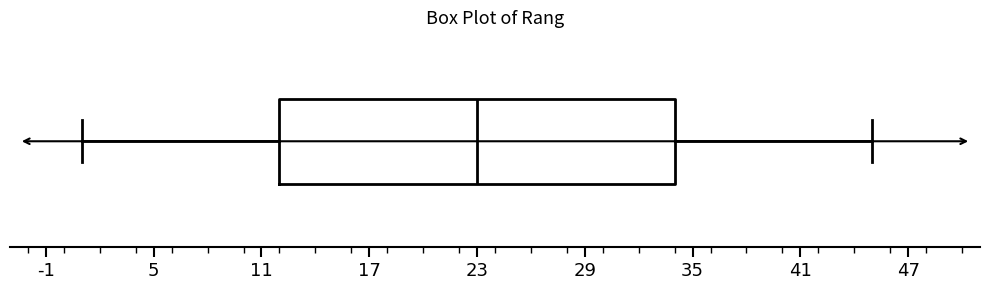

Where is the right edge of the box on the x-axis? The values are not printed on the chart, so give them approximately, as read against the axis.

34